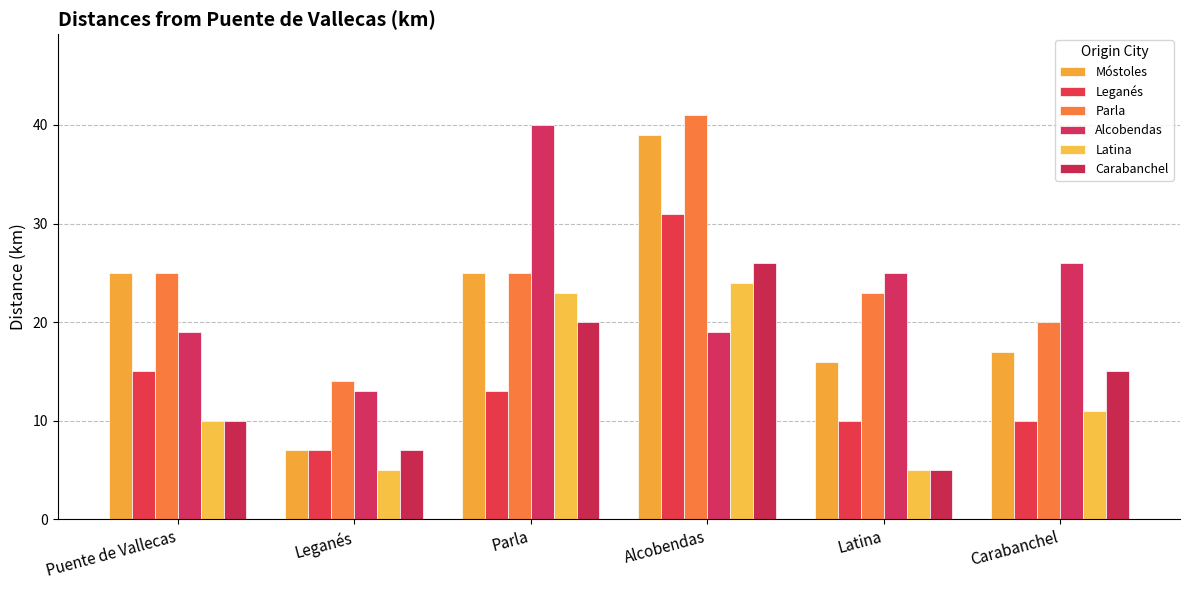

Reading left to right, extract all data points from this chart.

Móstoles: Puente de Vallecas=25	Leganés=7	Parla=25	Alcobendas=39	Latina=16	Carabanchel=17
Leganés: Puente de Vallecas=15	Leganés=7	Parla=13	Alcobendas=31	Latina=10	Carabanchel=10
Parla: Puente de Vallecas=25	Leganés=14	Parla=25	Alcobendas=41	Latina=23	Carabanchel=20
Alcobendas: Puente de Vallecas=19	Leganés=13	Parla=40	Alcobendas=19	Latina=25	Carabanchel=26
Latina: Puente de Vallecas=10	Leganés=5	Parla=23	Alcobendas=24	Latina=5	Carabanchel=11
Carabanchel: Puente de Vallecas=10	Leganés=7	Parla=20	Alcobendas=26	Latina=5	Carabanchel=15